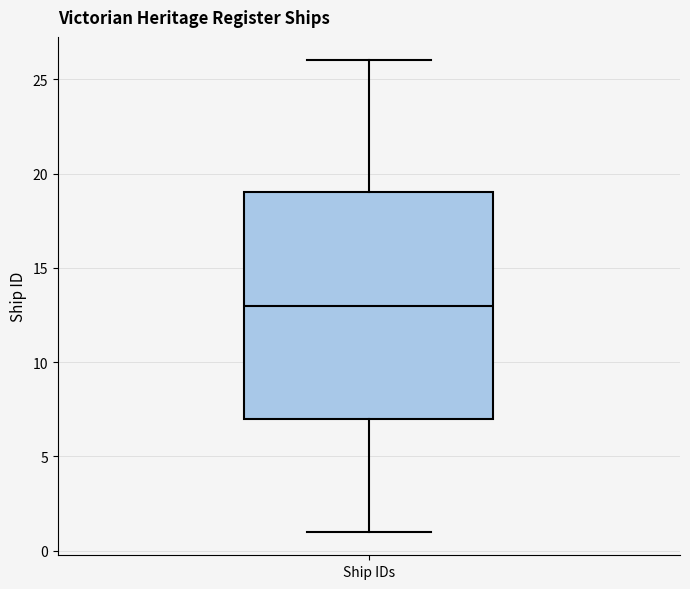

Transcribe this box plot: give where the median line is, the range the box spans, and where the two whiskers end, as read against the y-axis. The values are not printed on the chart, so give them approximately, as read against the axis.

median 13, box 7 to 19, whiskers 1 to 26